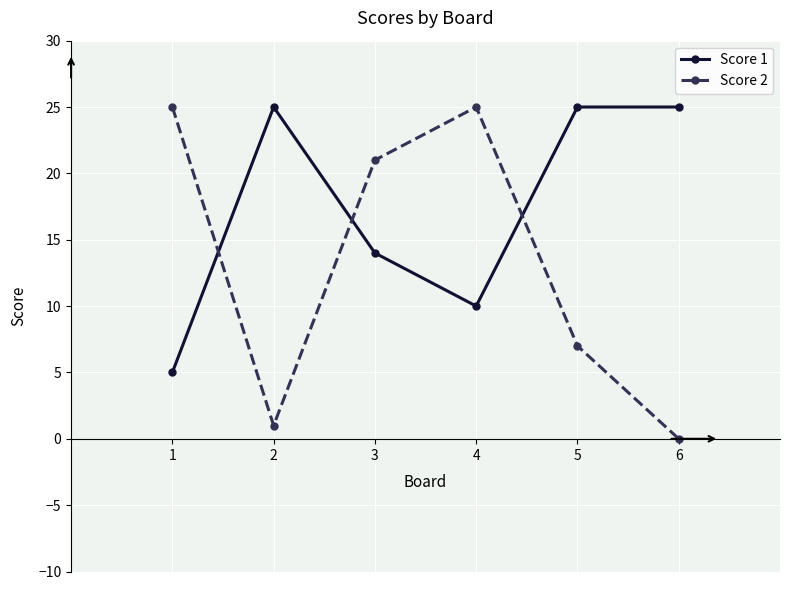

How many values in the Score 2 series are below 21?

3